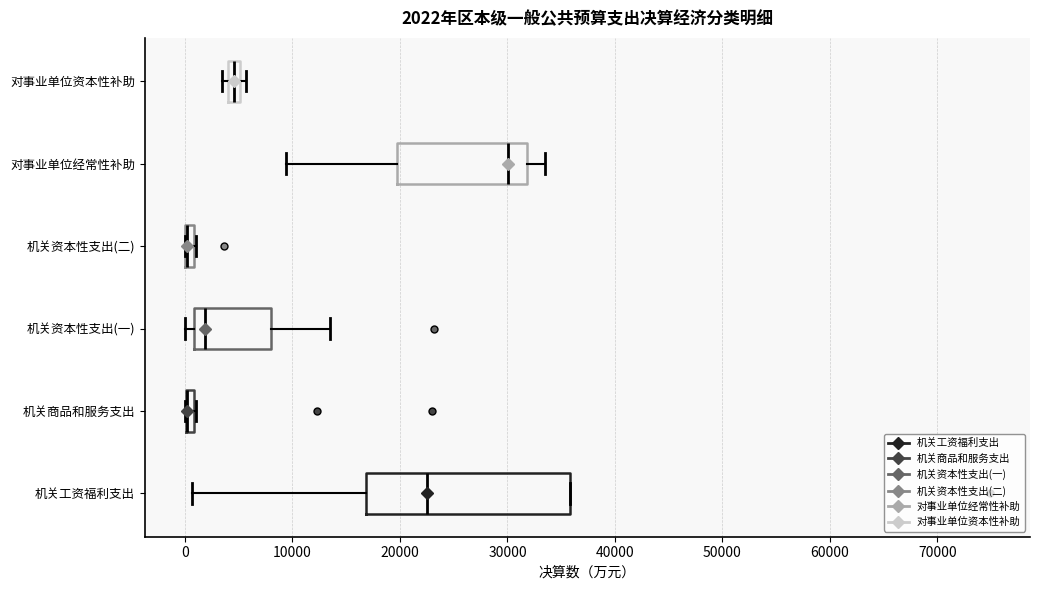

Comparing the boxes themselves (not the whiskers), which one is the widest?

机关工资福利支出